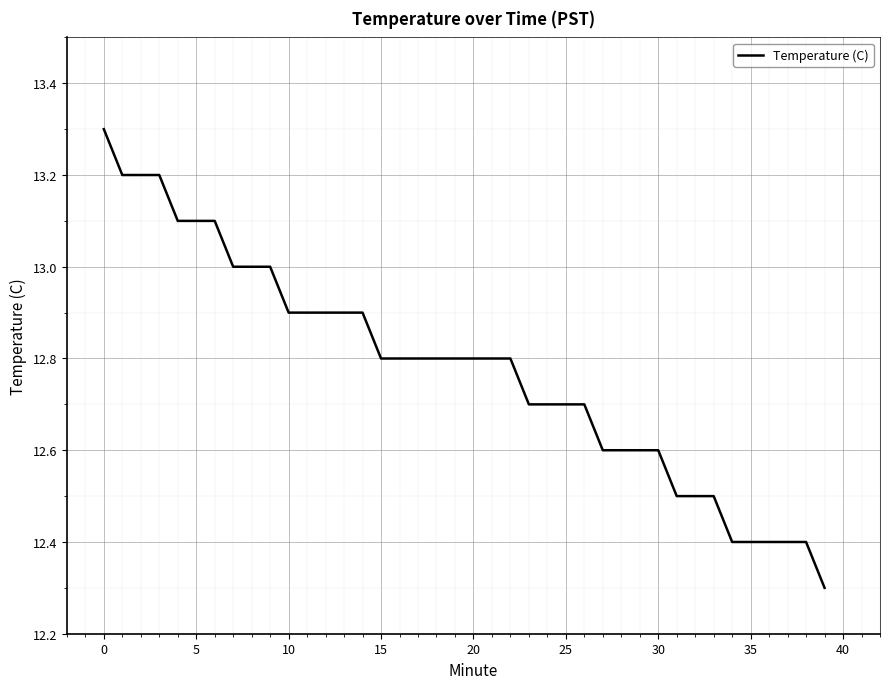

What is the difference between the maximum and minimum values?

1.0